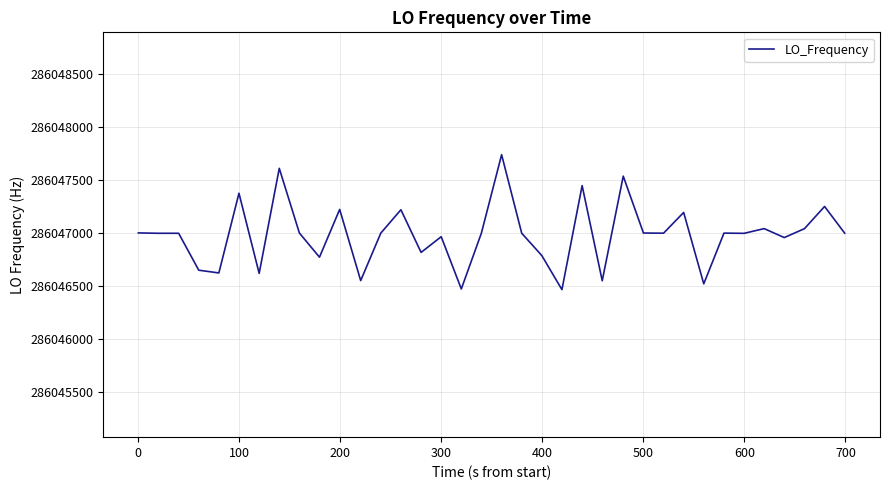

How many lines are shown in the chart?

1